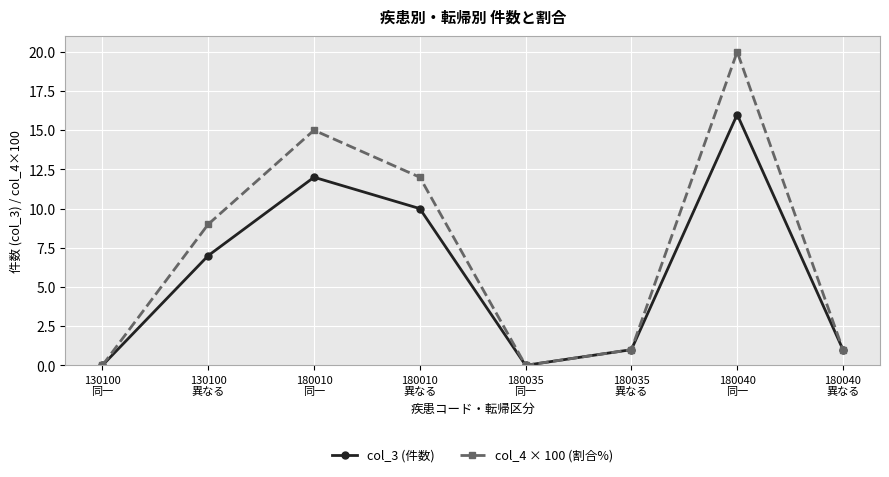

What is the difference between the highest and lowest values at 130100
異なる?

2